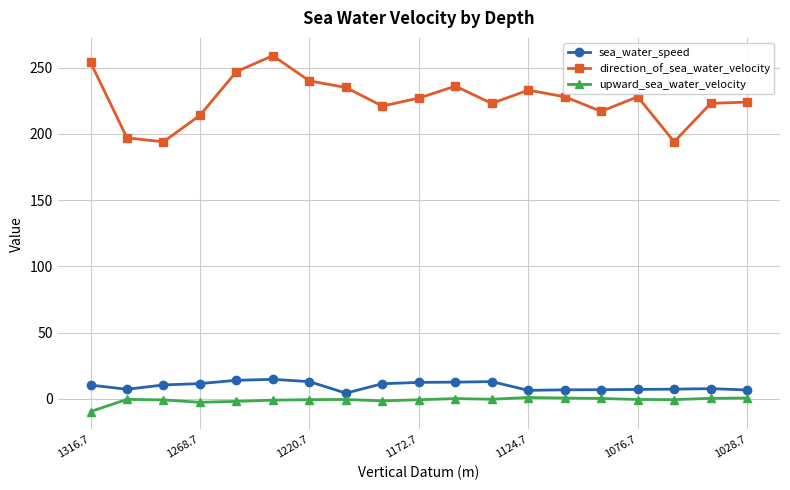

Does the chart display data point markers on the line(s)?

Yes